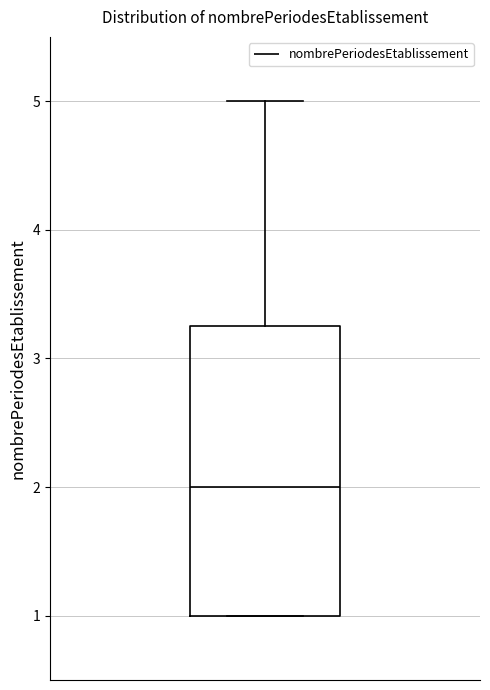

Transcribe this box plot: give where the median line is, the range the box spans, and where the two whiskers end, as read against the y-axis. The values are not printed on the chart, so give them approximately, as read against the axis.

median 2.0, box 1.0 to 3.3, whiskers 1.0 to 5.0